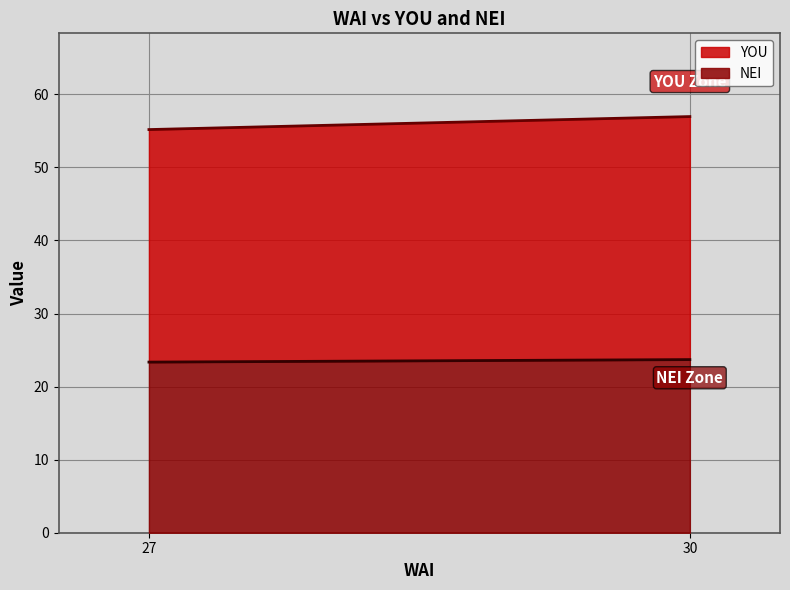

At which category does the chart reach its peak across all series?

30